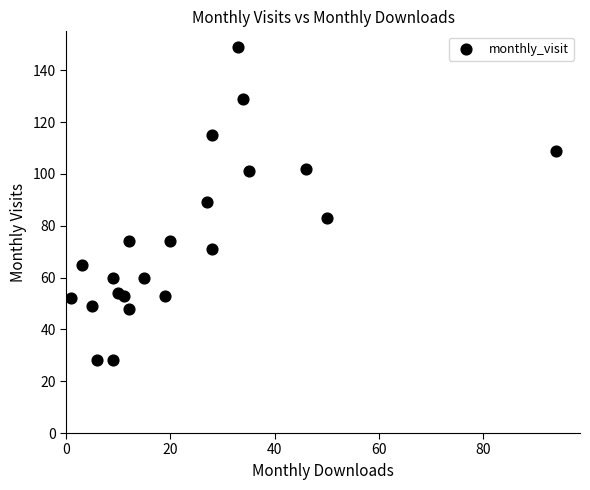

What is the range of Y values (max minus min)?

121